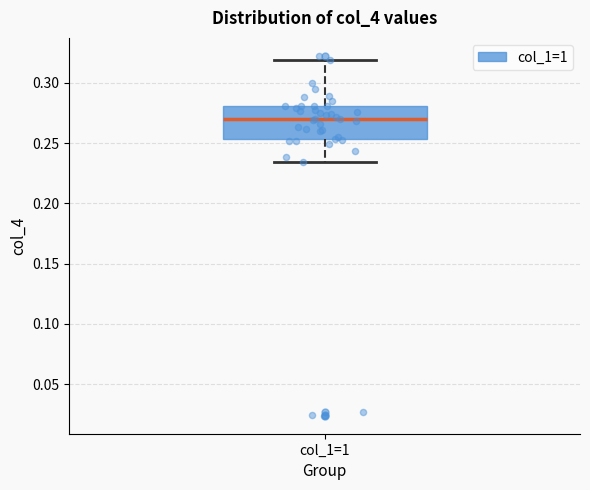

Read this box plot against the y-axis: the position of the median line, the range covered by the box, and the ends of both whiskers. The values are not printed on the chart, so give them approximately, as read against the axis.

median 0.270, box 0.255 to 0.280, whiskers 0.235 to 0.320